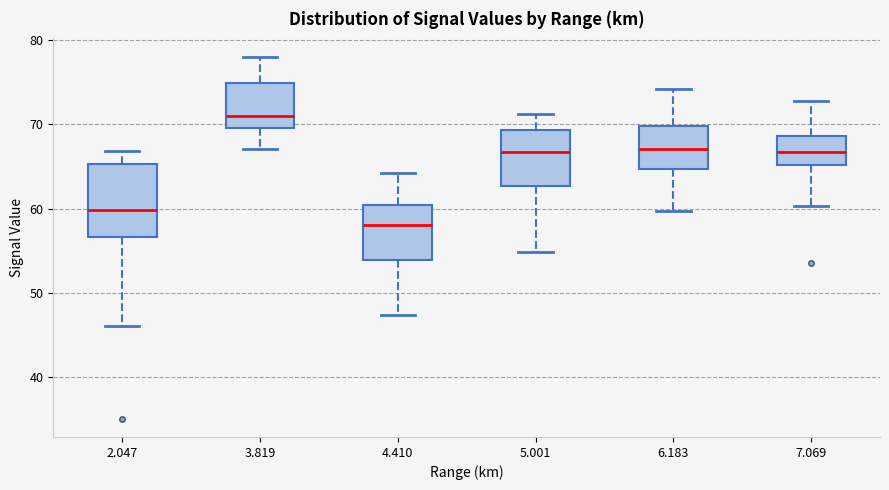

Reading left to right, read every box against the y-axis: the position of its median line, the range the box covers, and the ends of its whiskers. The values are not printed on the chart, so give them approximately, as read against the axis.

2.047: median 60, box 57 to 65, whiskers 46 to 67
3.819: median 71, box 70 to 75, whiskers 67 to 78
4.410: median 58, box 54 to 60, whiskers 47 to 64
5.001: median 67, box 63 to 69, whiskers 55 to 71
6.183: median 67, box 65 to 70, whiskers 60 to 74
7.069: median 67, box 65 to 69, whiskers 60 to 73